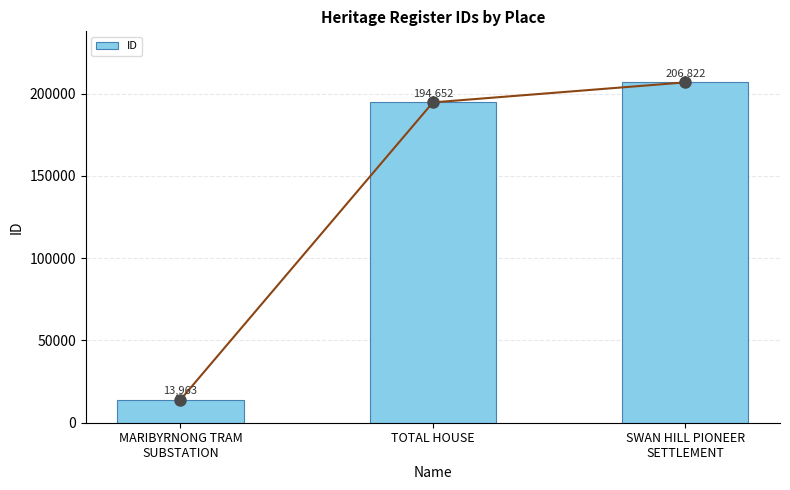

What value does the data have at SWAN HILL PIONEER
SETTLEMENT?

206822